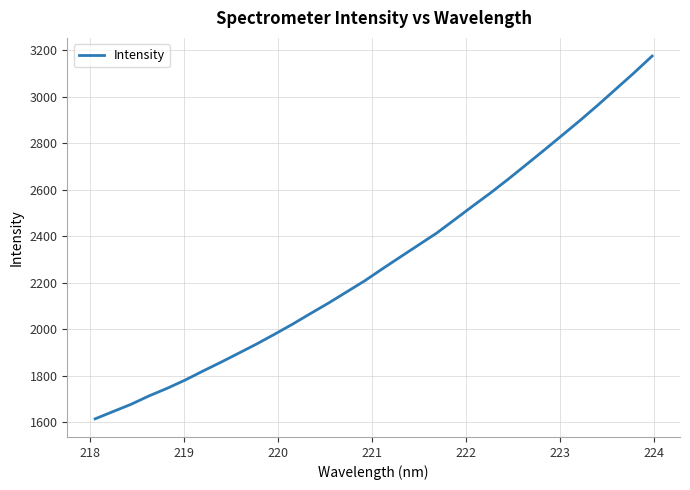

What is the greatest value displayed?

3175.8